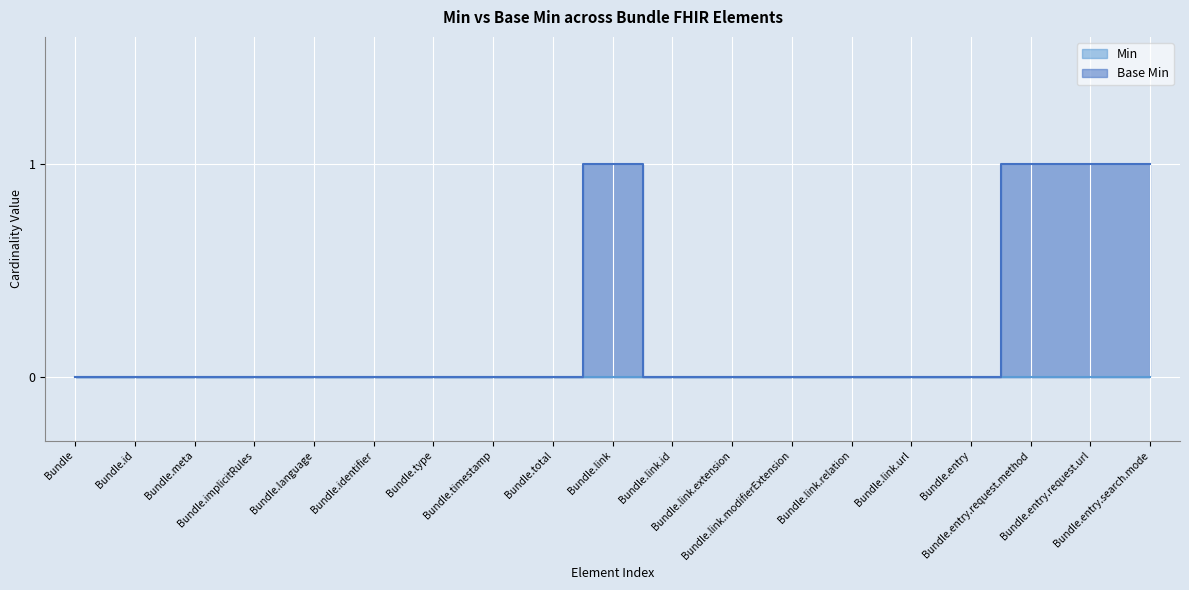

True or false: the data shows -1 at Bundle.type.

False